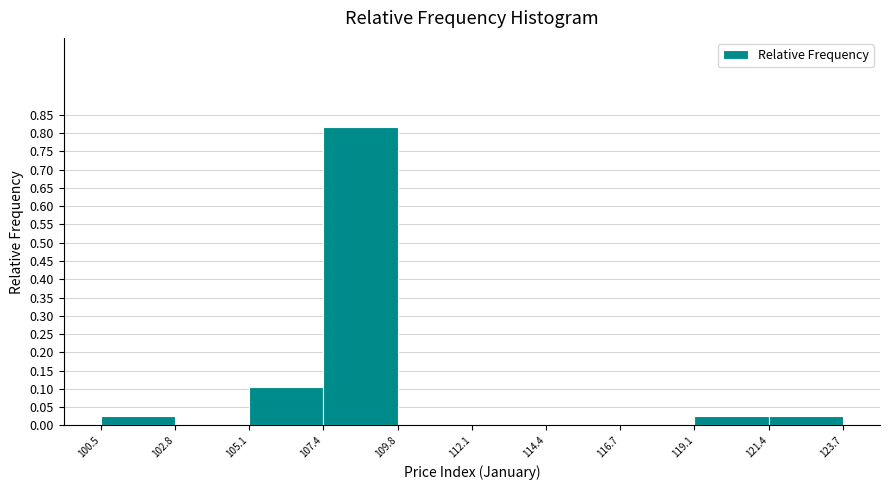

Reading left to right, list every bar in this chart as the range it spans on the x-axis followed by its height. The values are not printed on the chart, so give them approximately, as read against the axis.

100.5 to 102.8: 0.025
102.8 to 105.1: 0
105.1 to 107.4: 0.105
107.4 to 109.8: 0.815
109.8 to 112.1: 0
112.1 to 114.4: 0
114.4 to 116.7: 0
116.7 to 119.1: 0
119.1 to 121.4: 0.025
121.4 to 123.7: 0.025